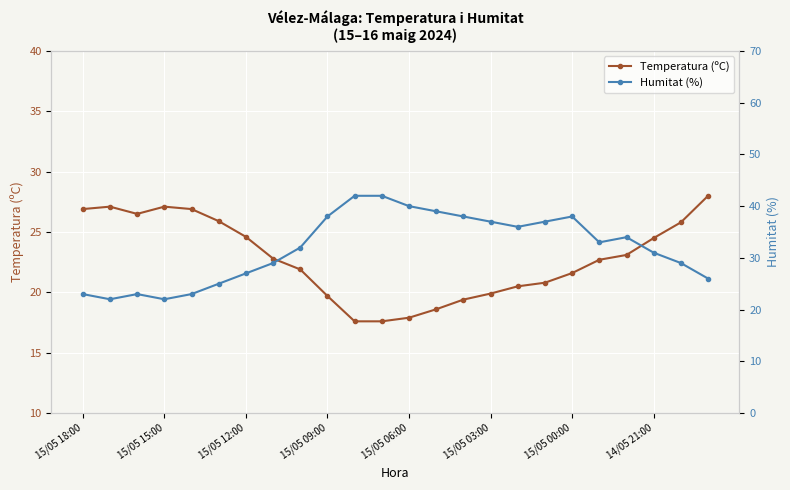

What is the maximum value for Temperatura (ºC)?

28.0